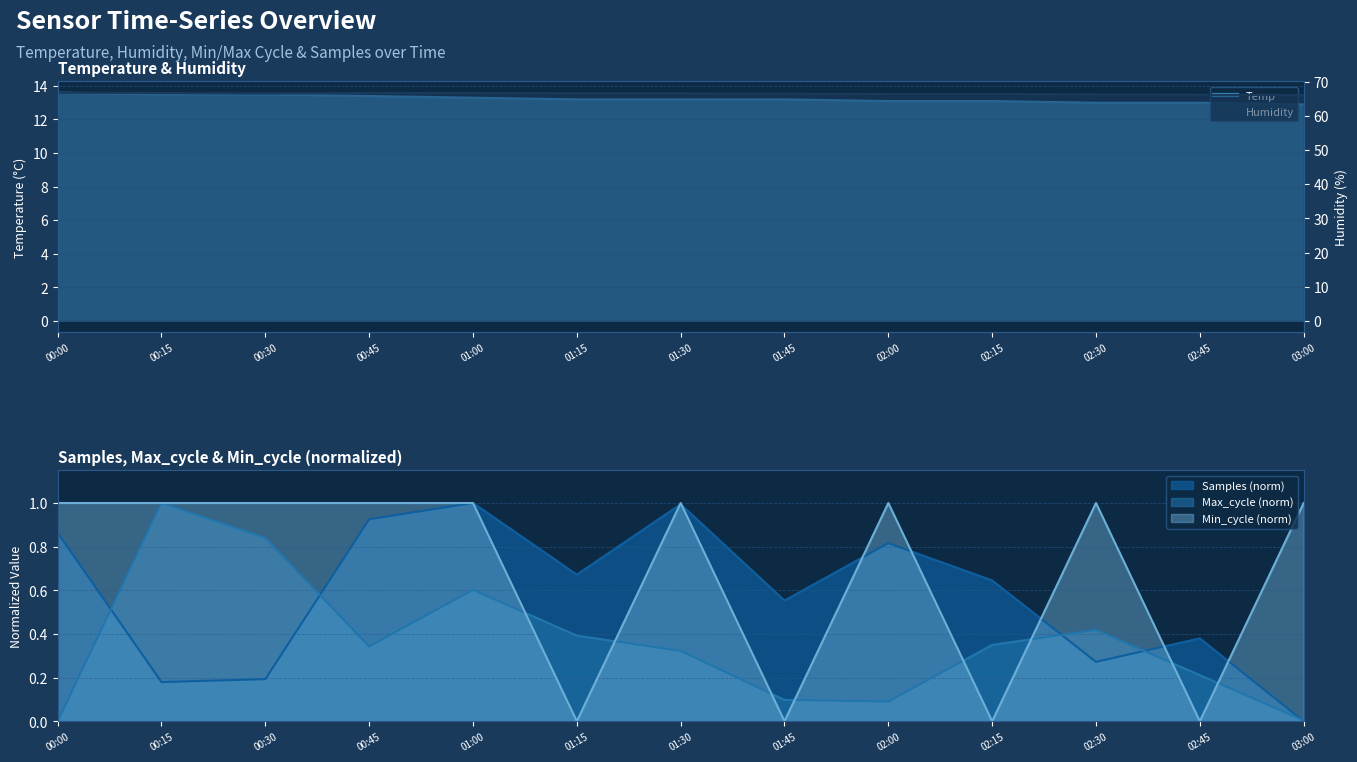

How many interior local peaks does the Samples series have?

4